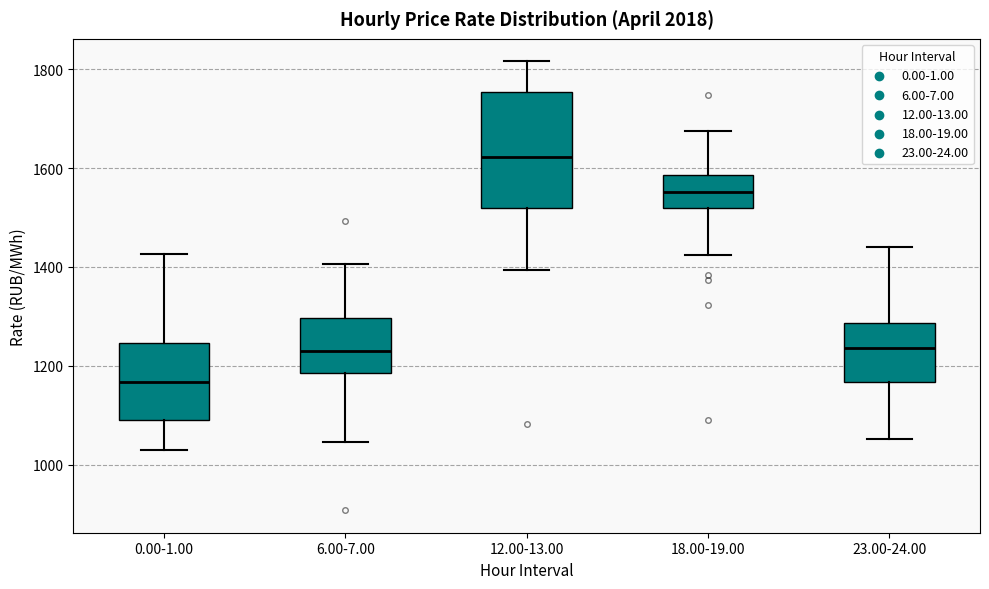

Reading left to right, read every box against the y-axis: the position of its median line, the range the box covers, and the ends of its whiskers. The values are not printed on the chart, so give them approximately, as read against the axis.

0.00-1.00: median 1160, box 1100 to 1240, whiskers 1040 to 1420
6.00-7.00: median 1240, box 1180 to 1300, whiskers 1040 to 1400
12.00-13.00: median 1620, box 1520 to 1760, whiskers 1400 to 1820
18.00-19.00: median 1560, box 1520 to 1580, whiskers 1420 to 1680
23.00-24.00: median 1240, box 1160 to 1280, whiskers 1060 to 1440